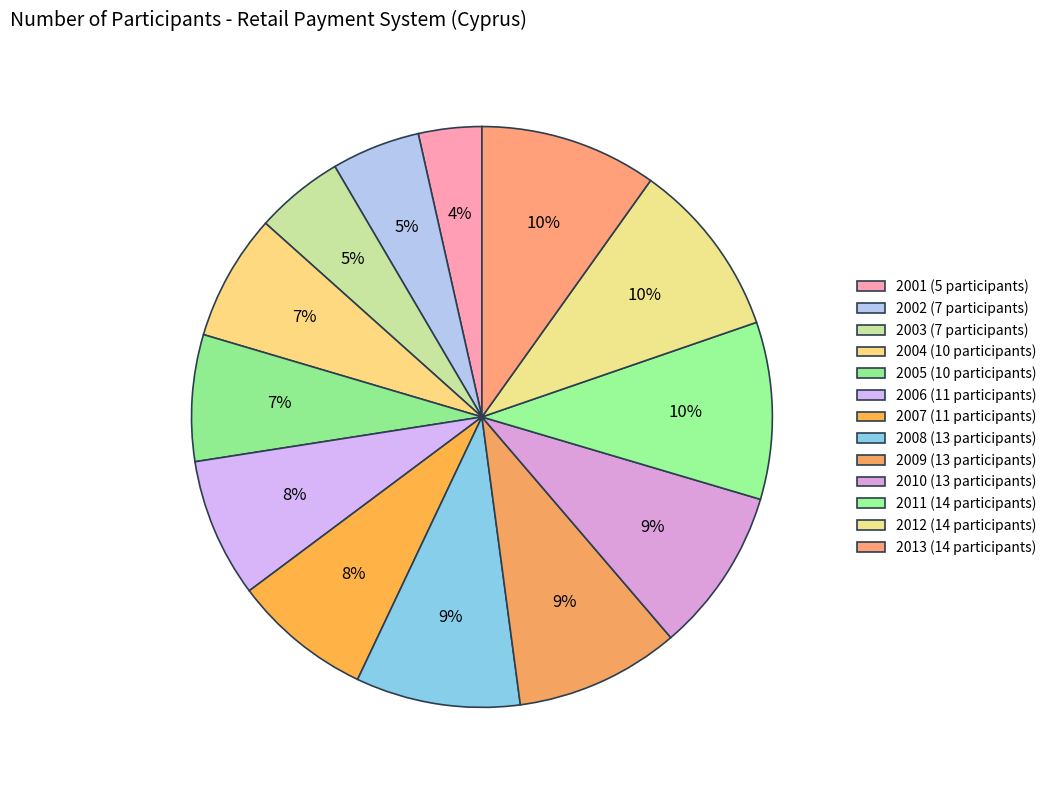

Is there a majority slice in this chart?

No